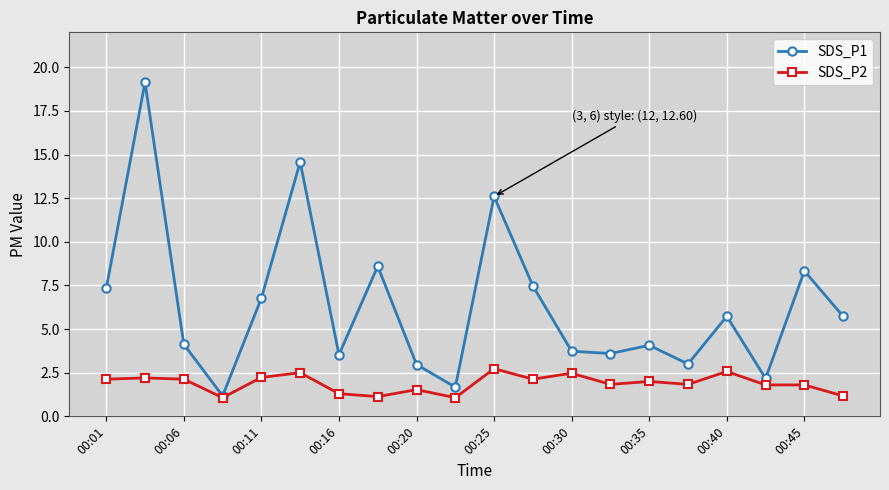

True or false: SDS_P1 has more than 1 points higher than both neighbors.

True